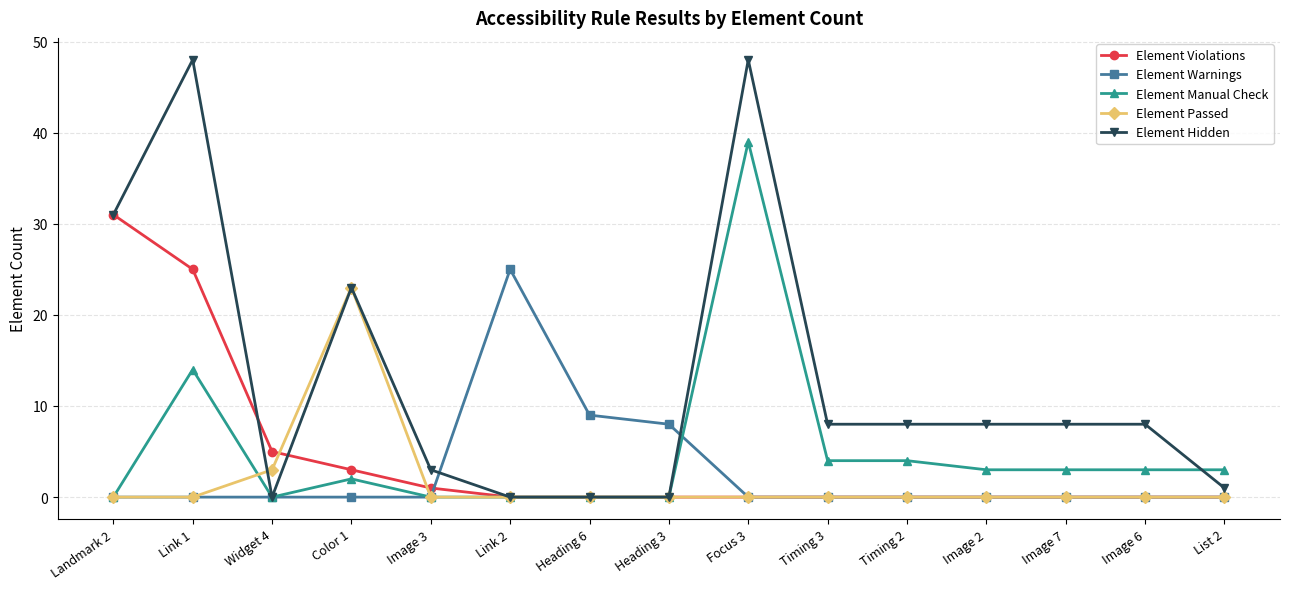

Where is Element Manual Check nearest to the value 19?

Link 1